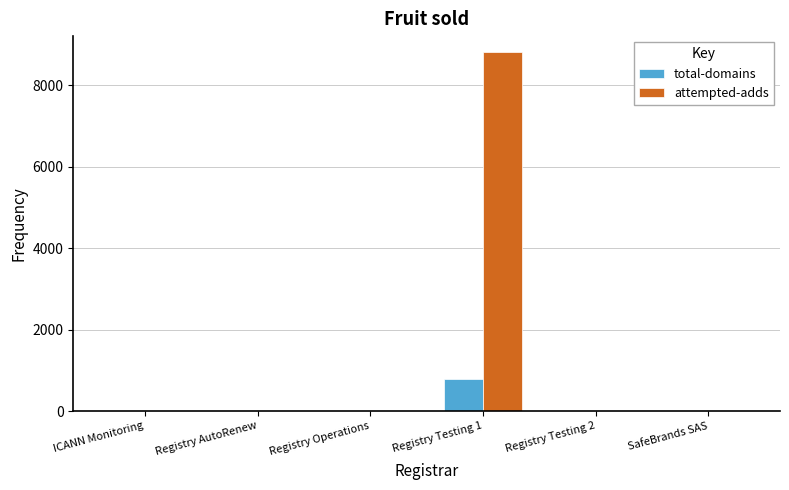

At which category is the sum across all series the highest?

Registry Testing 1